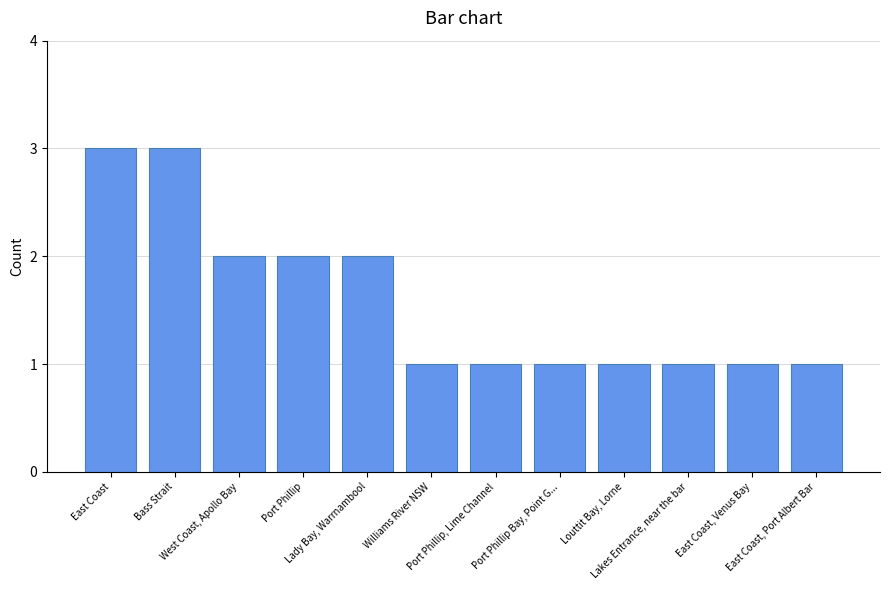

Are the bars horizontal?

No